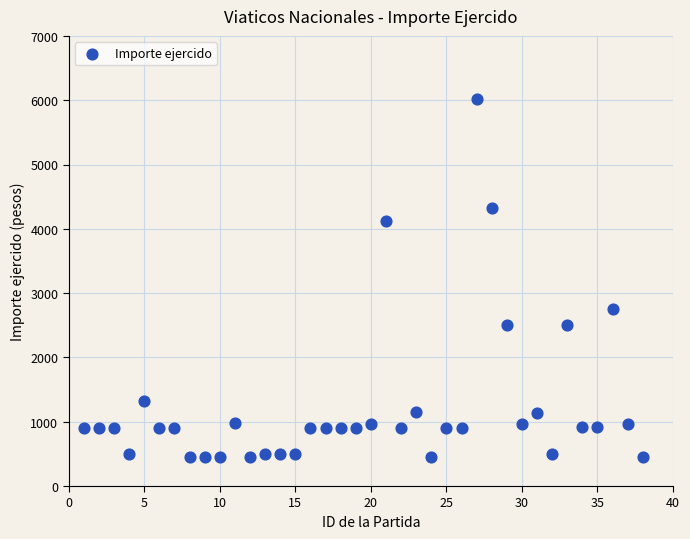

What Y value in the scatter plot is closest to 3238?

2754